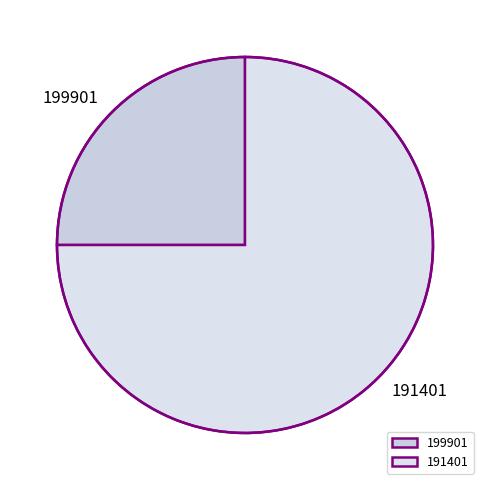

What is the largest slice in the pie chart?

191401